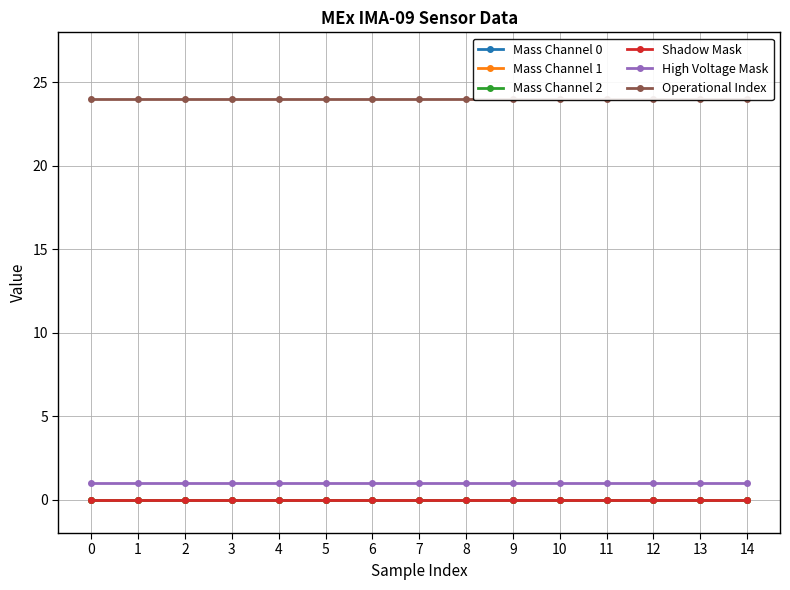

Count the number of categories in the chart.

15